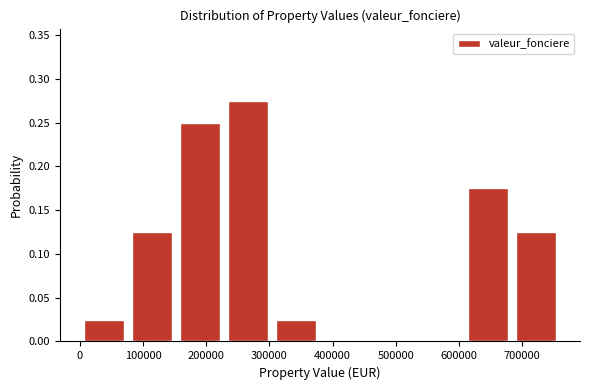

How tall is the bar that spans 300000 to 380000 on the x-axis? Neither the bar edges nor the heights are printed on the chart, so give them approximately, as read against the axes.

0.025